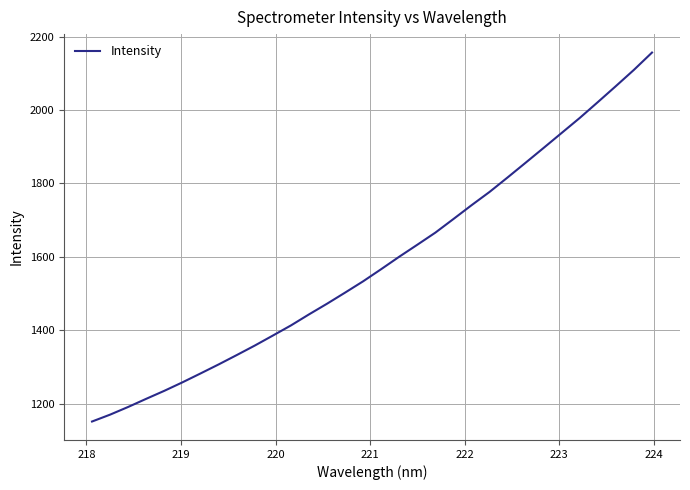

What is the difference between the maximum and minimum values?

1004.9